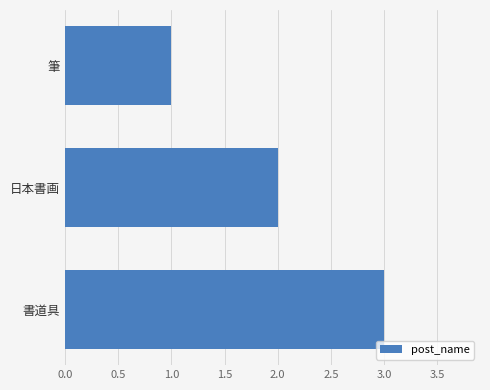

True or false: the data shows 2 at 書道具.

False